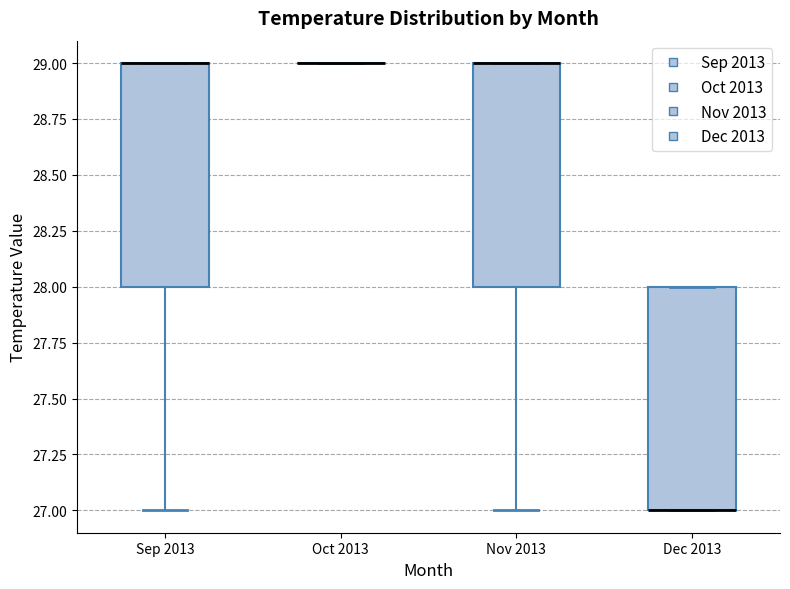

Reading left to right, read every box against the y-axis: the position of its median line, the range the box covers, and the ends of its whiskers. The values are not printed on the chart, so give them approximately, as read against the axis.

Sep 2013: median 29 (drawn on the box's upper edge), box 28 to 29, whiskers 27 to 29
Oct 2013: box collapsed to a line at 29, whiskers 29 to 29
Nov 2013: median 29 (drawn on the box's upper edge), box 28 to 29, whiskers 27 to 29
Dec 2013: median 27 (drawn on the box's lower edge), box 27 to 28, whiskers 27 to 28